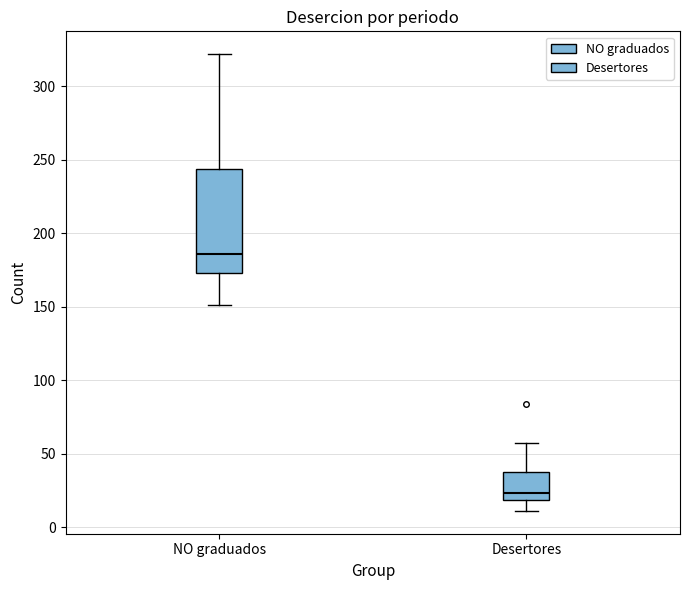

Which box has the highest median line?

NO graduados